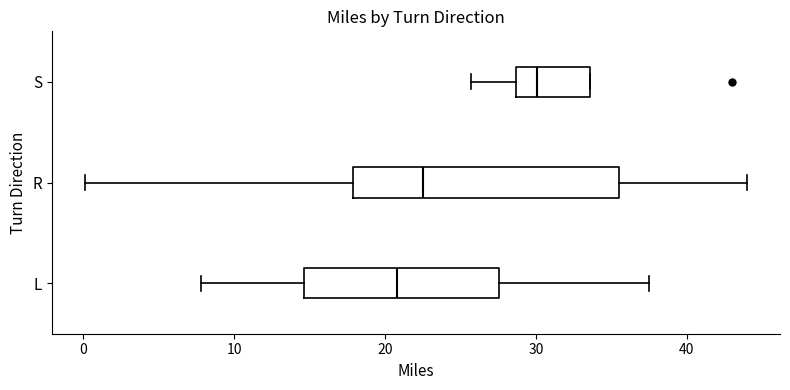

Which box's median line is the furthest to the right?

S